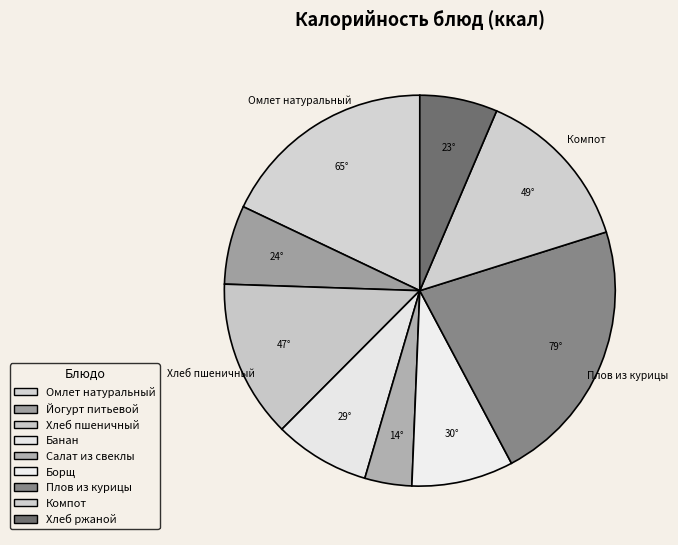

Is it true that Плов из курицы is 11% of the pie?

False